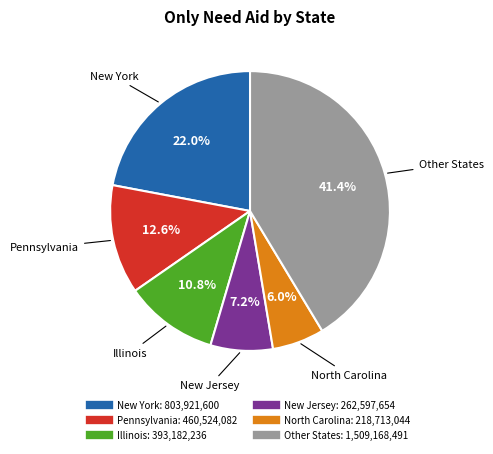

Is there any slice that represents more than half of the pie?

No